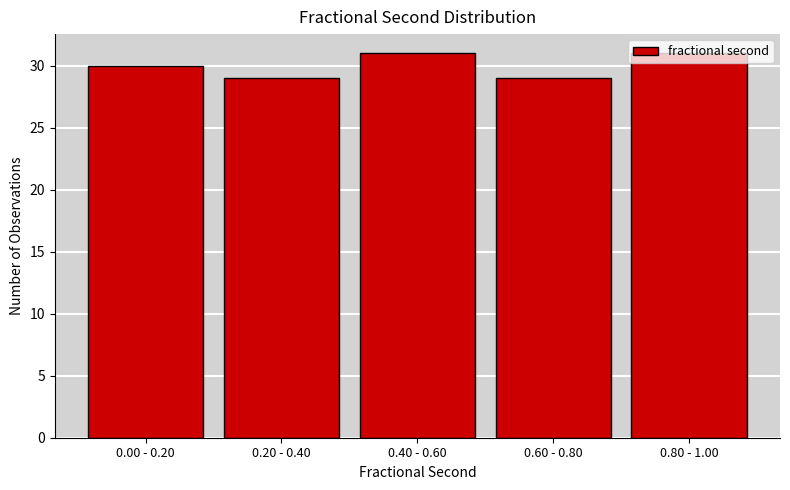

The value at 0.00 - 0.20 is 20. True or false?

False